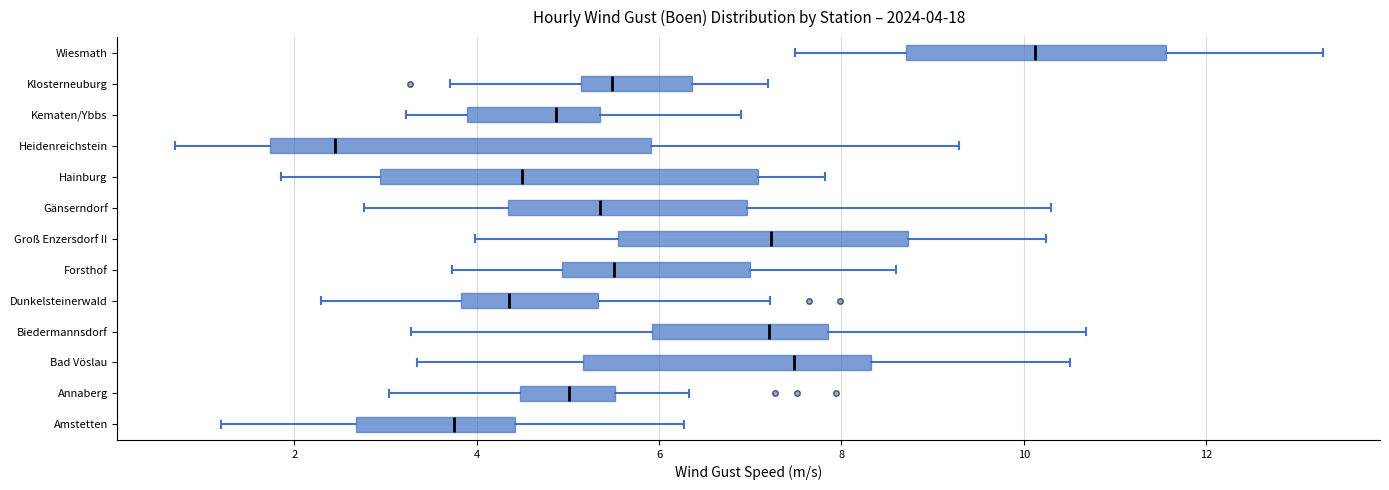

Which box has the furthest to the right median line?

Wiesmath